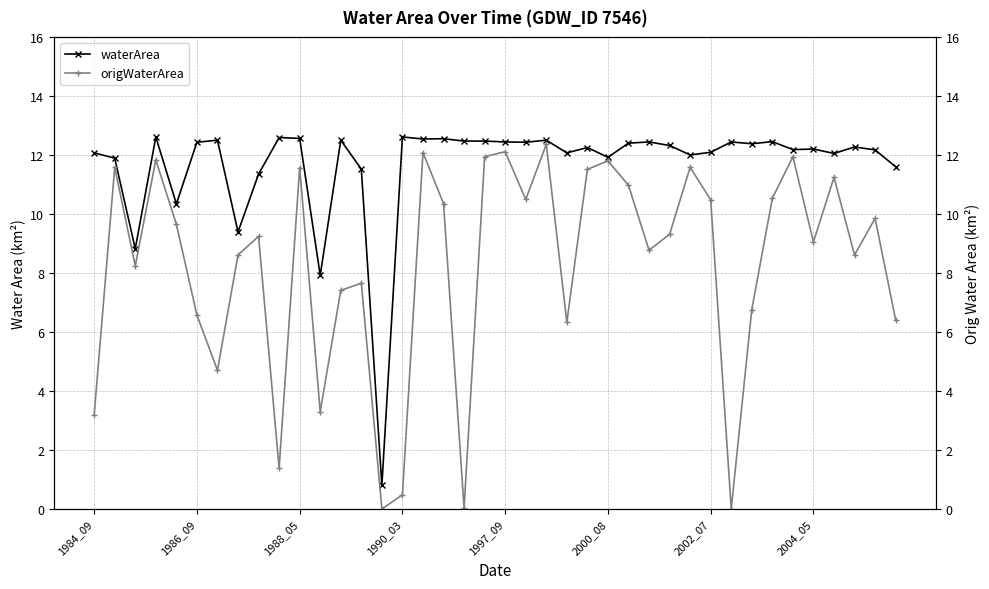

The value of waterArea at 2002_07 is 12.1. True or false?

True